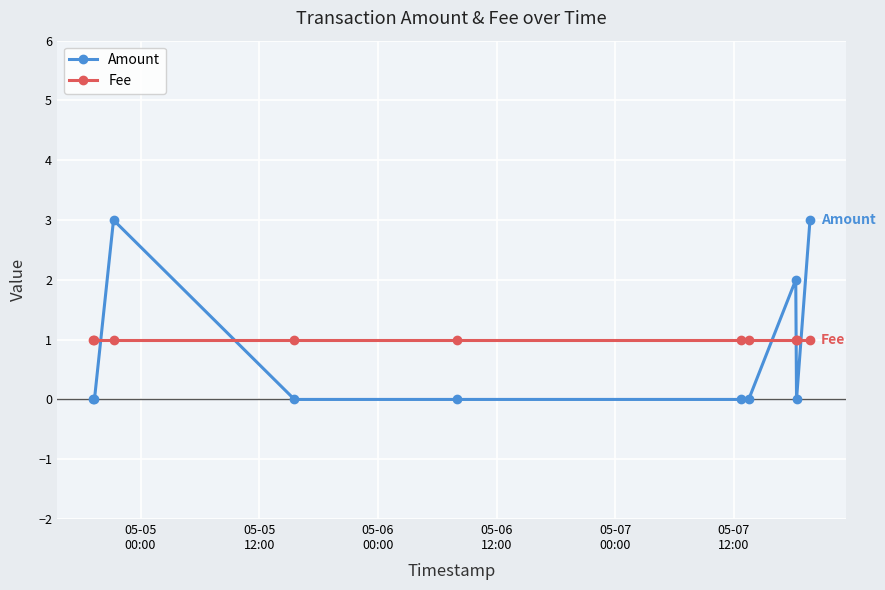

List the series in order of their peak value, highest first.

Amount, Fee